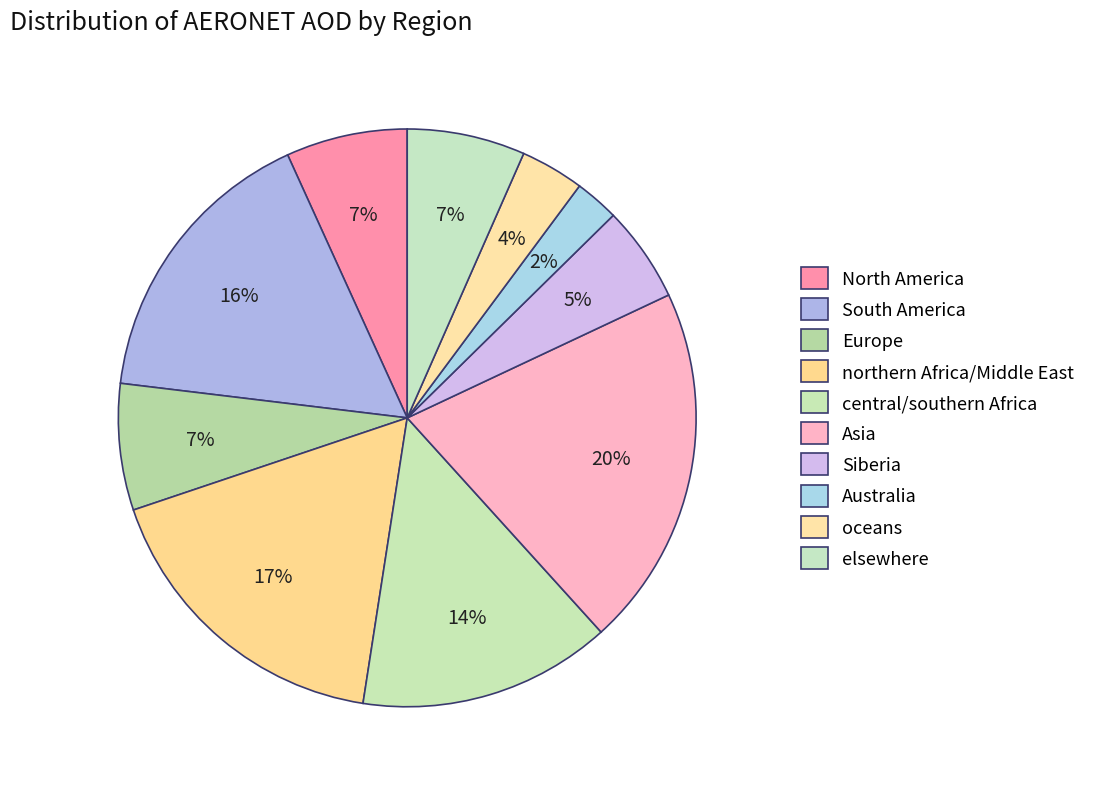

What percentage is NOT represented by Siberia?

94.6%